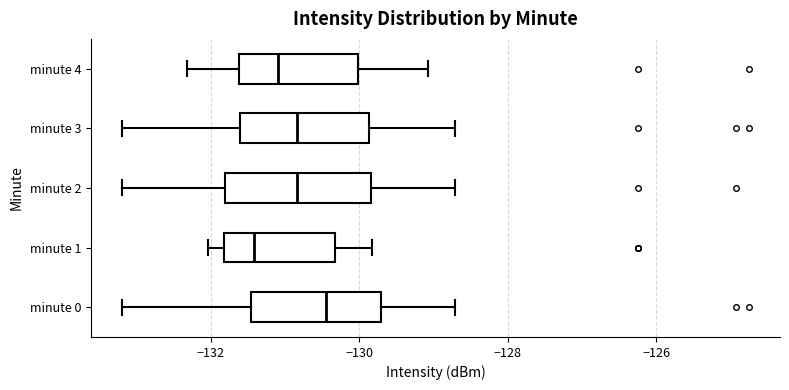

Reading bottom to top, read every box against the x-axis: the position of its median line, the range the box covers, and the ends of its whiskers. The values are not printed on the chart, so give them approximately, as read against the axis.

minute 0: median -130.4, box -131.4 to -129.8, whiskers -133.2 to -128.8
minute 1: median -131.4, box -131.8 to -130.4, whiskers -132.0 to -129.8
minute 2: median -130.8, box -131.8 to -129.8, whiskers -133.2 to -128.8
minute 3: median -130.8, box -131.6 to -129.8, whiskers -133.2 to -128.8
minute 4: median -131.0, box -131.6 to -130.0, whiskers -132.4 to -129.0